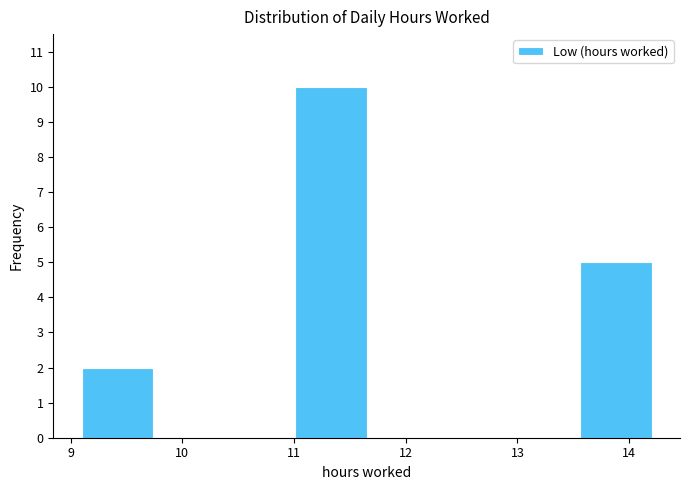

Which range on the x-axis has the tallest bar?

11.0 to 11.7